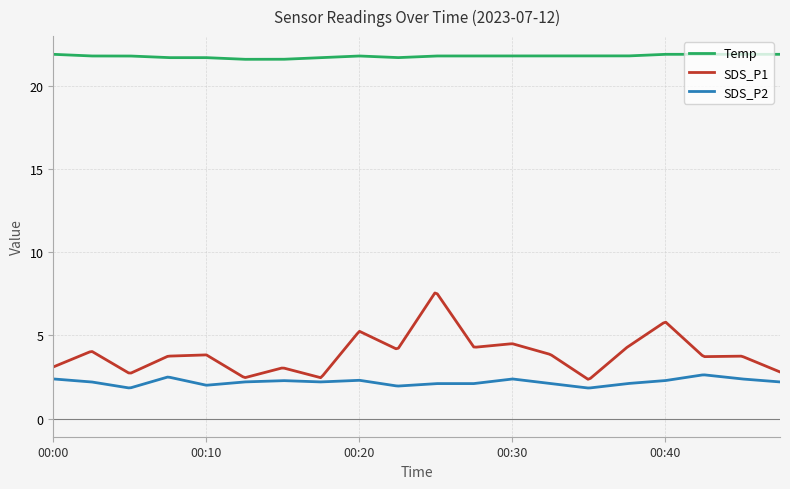

What are all the series names shown in the legend?

Temp, SDS_P1, SDS_P2